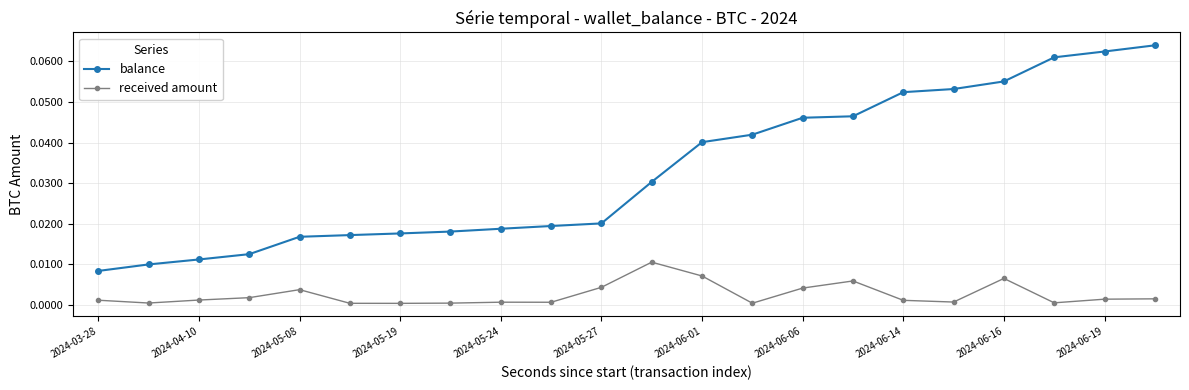

List the series in order of their peak value, highest first.

balance, received amount